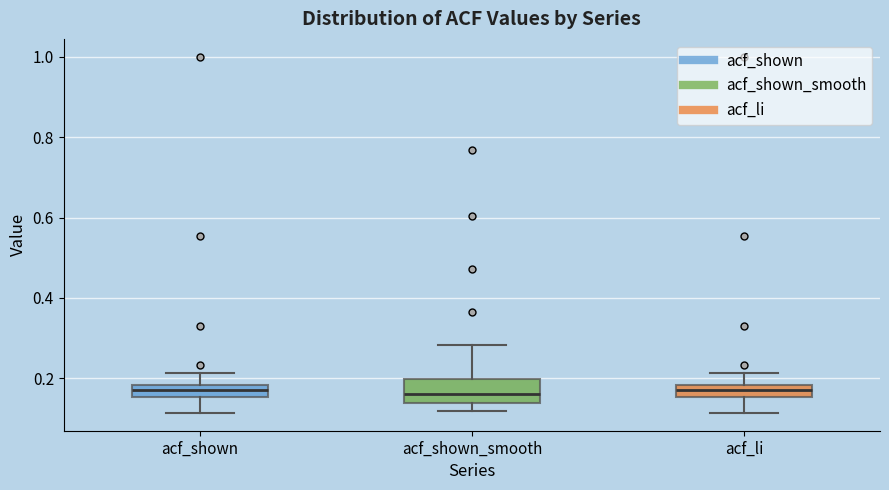

Which box is the tallest, from its lower edge to its upper edge?

acf_shown_smooth